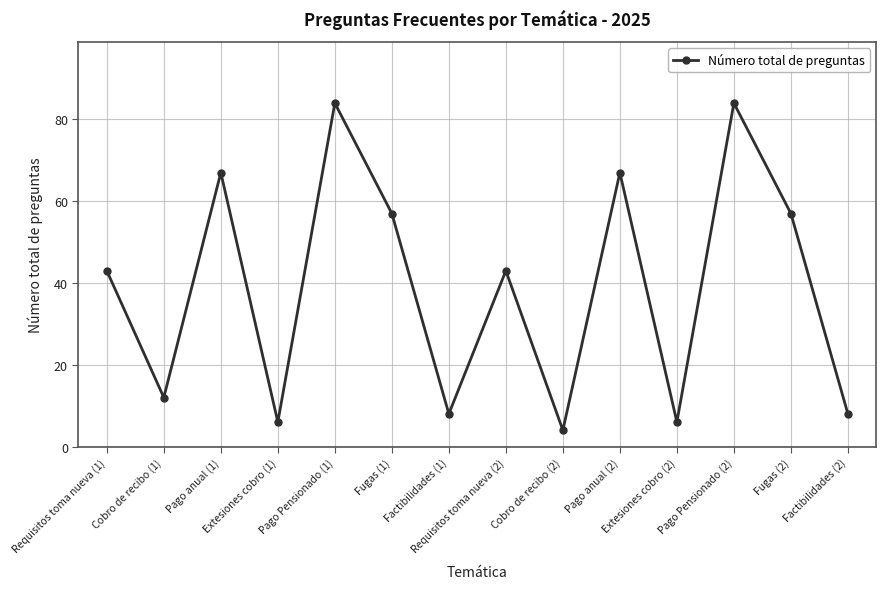

Which has a higher value, Pago anual (1) or Fugas (1)?

Pago anual (1)